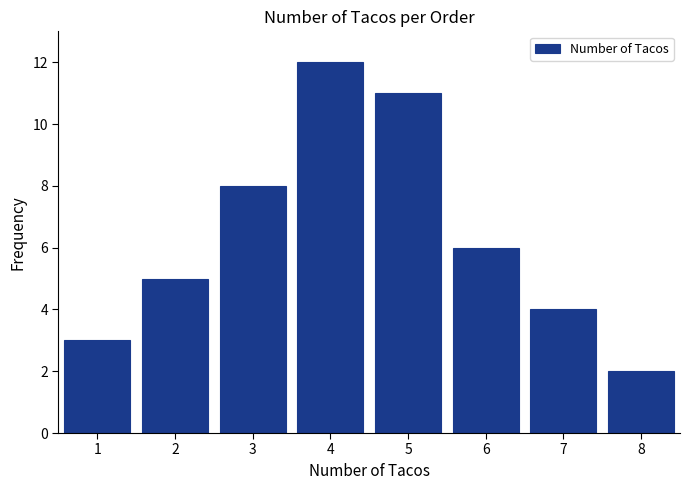

Reading left to right, what are all the values shown in this chart?

1=3	2=5	3=8	4=12	5=11	6=6	7=4	8=2